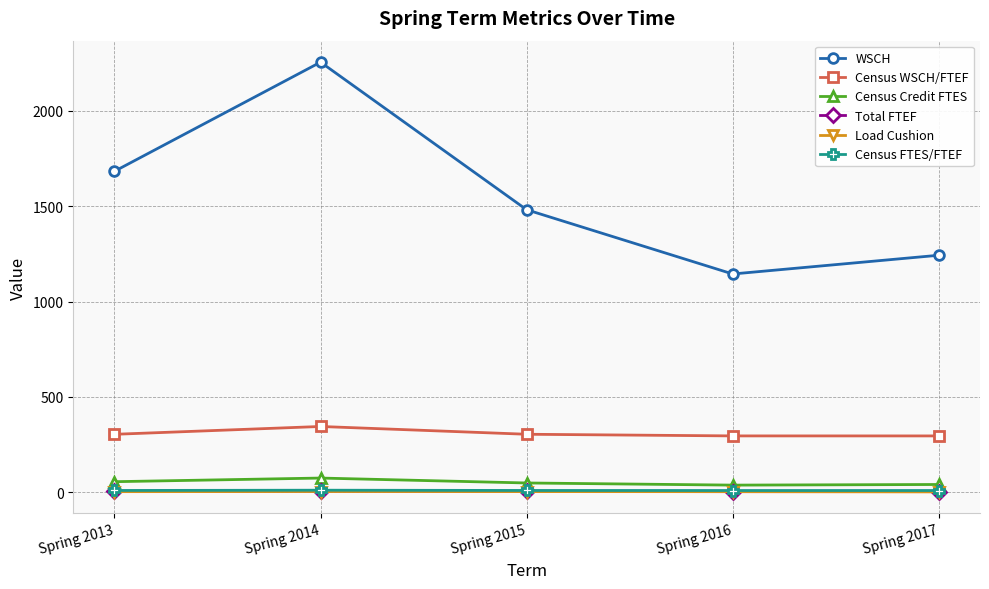

What is the approximate value of Census FTES/FTEF at Spring 2017?

9.9